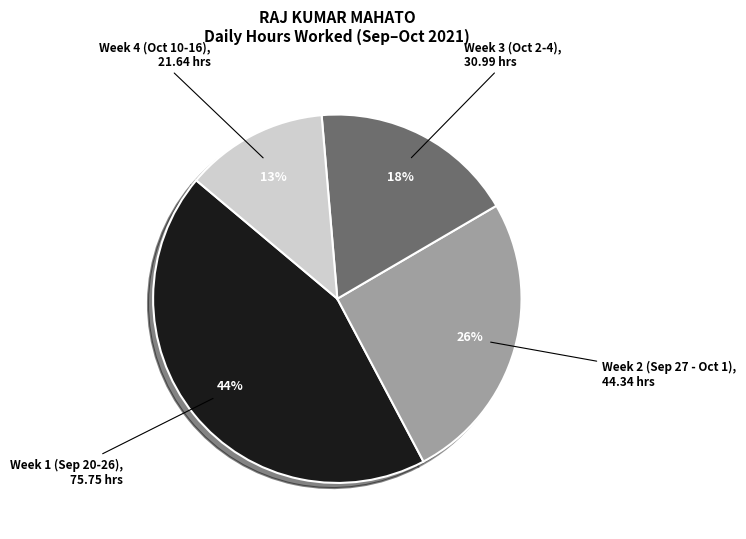

Which slice is the largest?

Week 1 (Sep 20-26)